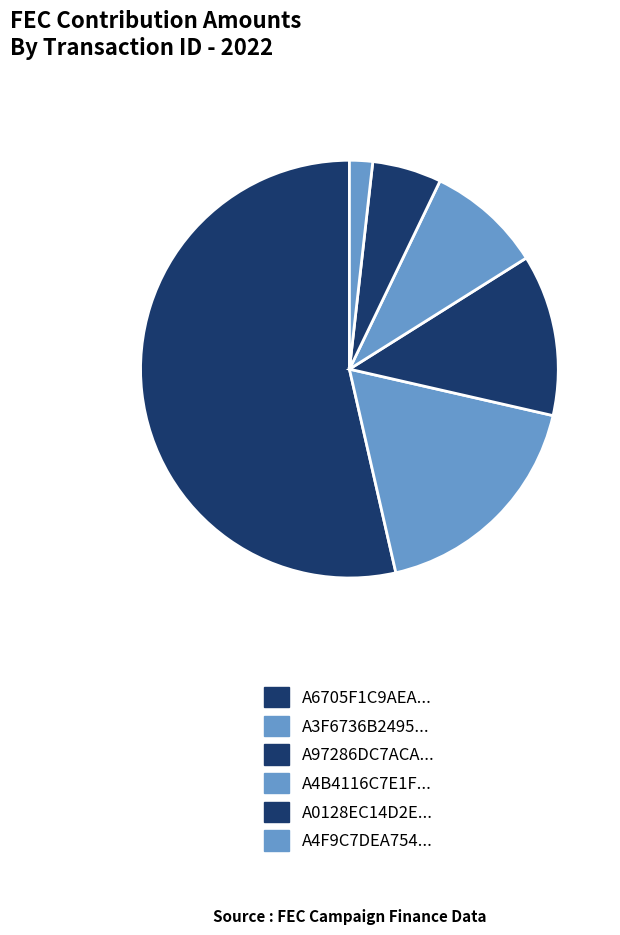

Which slice is the smallest?

A4F9C7DEA754D4493886